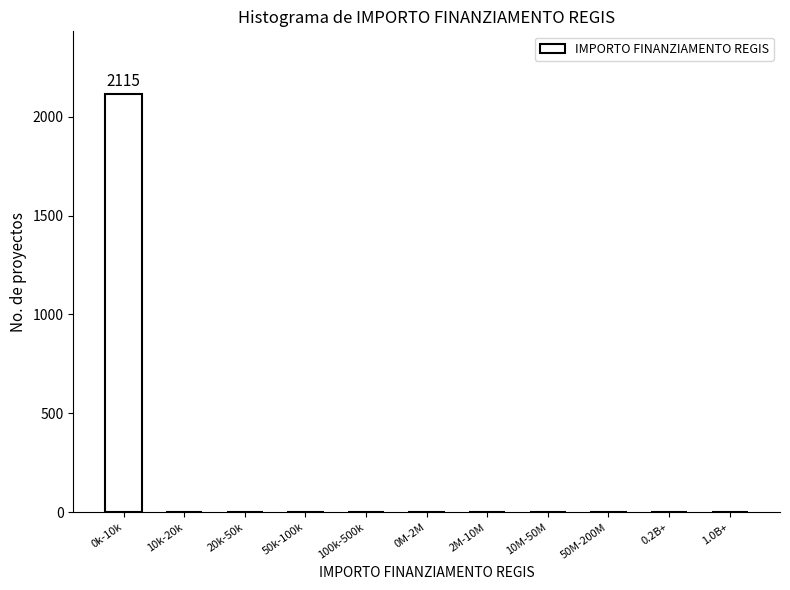

Reading left to right, list all the values displayed in this chart.

0k-10k=2115	10k-20k=0	20k-50k=0	50k-100k=0	100k-500k=0	0M-2M=0	2M-10M=0	10M-50M=0	50M-200M=0	0.2B+=0	1.0B+=0